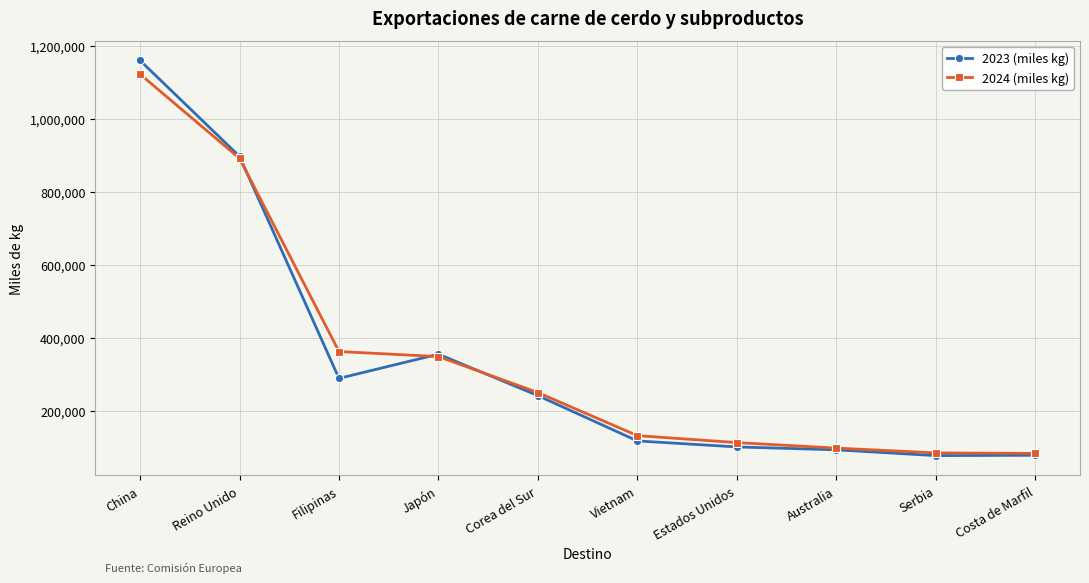

At which category does 2023 (miles kg) reach its first local peak?

Japón